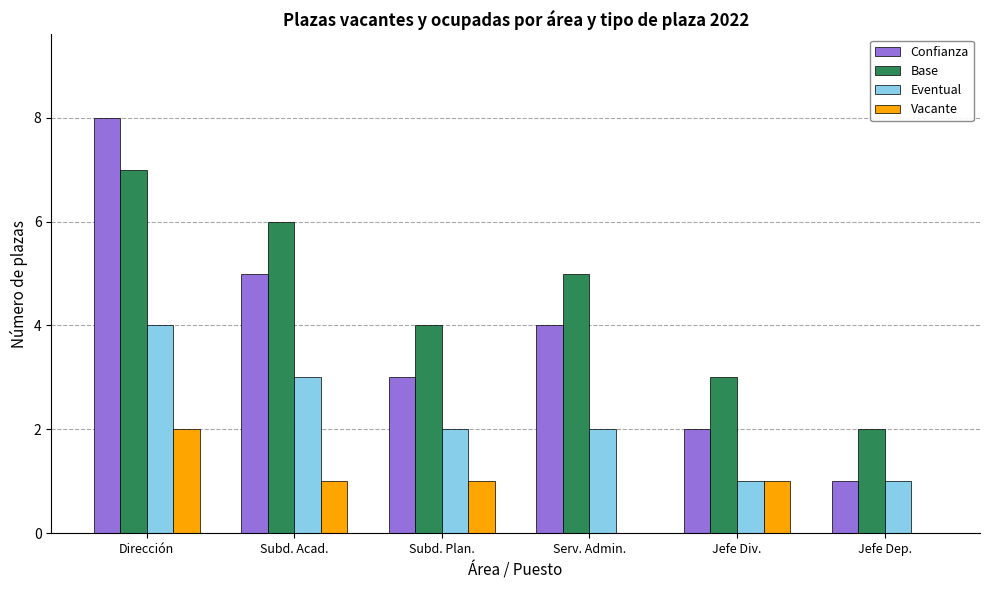

Are the bars grouped side by side (vs. stacked)?

Yes